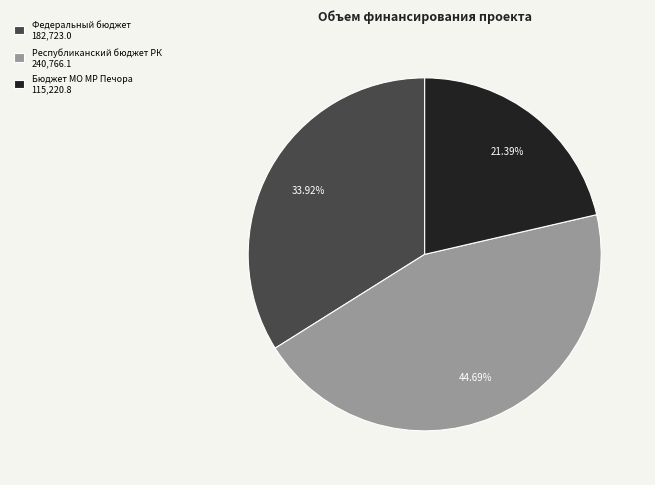

Which slice is the smallest?

Бюджет МО МР Печора 115,220.8